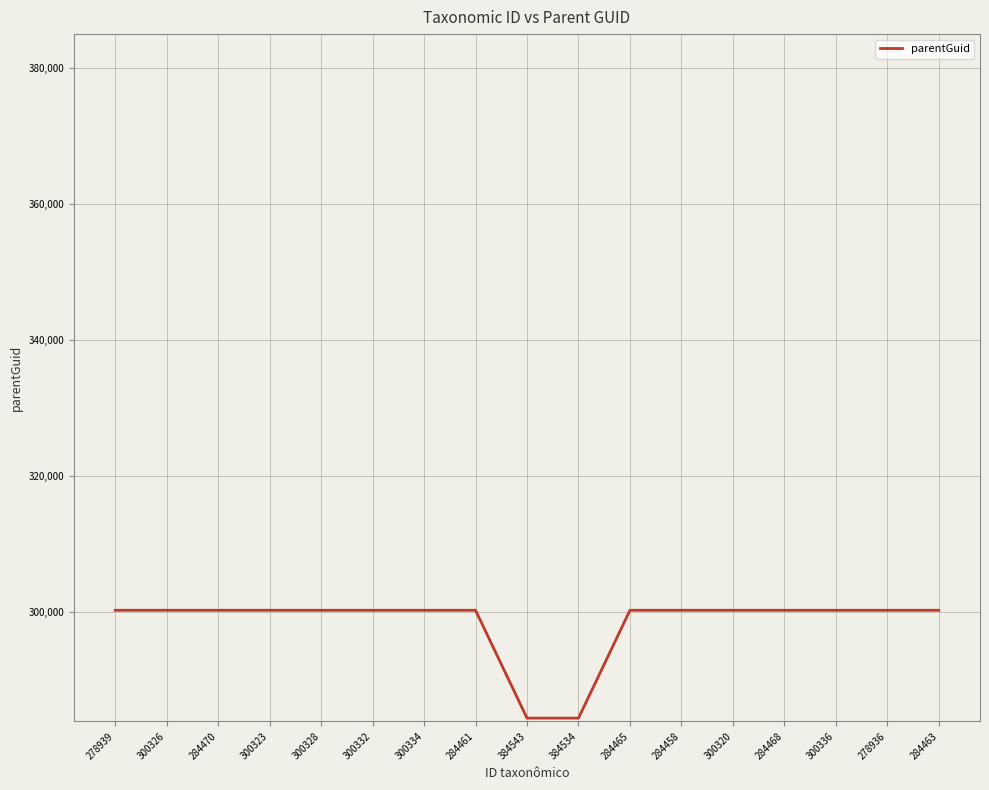

How many values are below 300318?

2